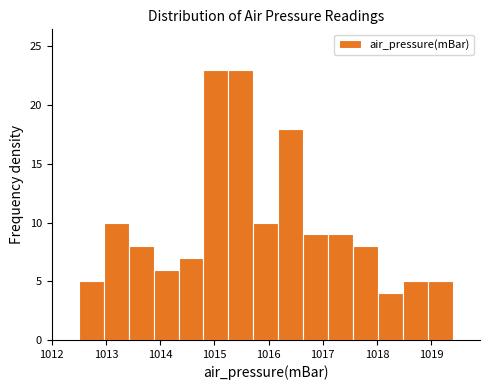

Reading left to right, list every bar in this chart as the range it spans on the x-axis followed by its height. Neither the bar edges nor the heights are printed on the chart, so give them approximately, as read against the axes.

1012.50 to 1012.96: 5
1012.96 to 1013.42: 10
1013.42 to 1013.88: 8
1013.88 to 1014.34: 6
1014.34 to 1014.80: 7
1014.80 to 1015.26: 23
1015.26 to 1015.72: 23
1015.72 to 1016.18: 10
1016.18 to 1016.64: 18
1016.64 to 1017.10: 9
1017.10 to 1017.56: 9
1017.56 to 1018.02: 8
1018.02 to 1018.48: 4
1018.48 to 1018.94: 5
1018.94 to 1019.40: 5